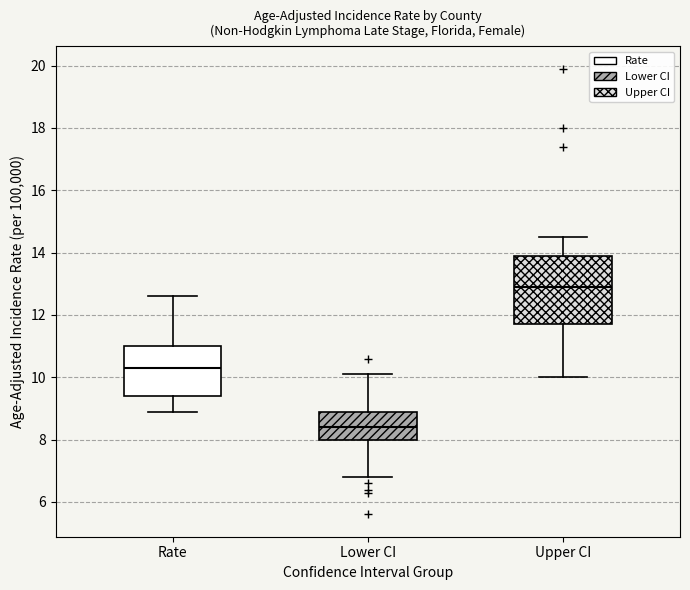

Reading left to right, read every box against the y-axis: the position of its median line, the range the box covers, and the ends of its whiskers. The values are not printed on the chart, so give them approximately, as read against the axis.

Rate: median 10.4, box 9.4 to 11.0, whiskers 9.0 to 12.6
Lower CI: median 8.4, box 8.0 to 9.0, whiskers 6.8 to 10.2
Upper CI: median 13.0, box 11.8 to 14.0, whiskers 10.0 to 14.6